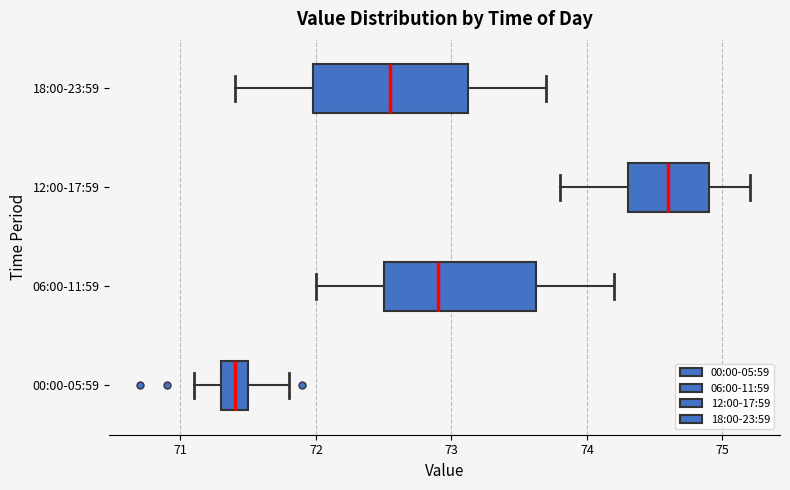

Which box's median line is the furthest to the left?

00:00-05:59